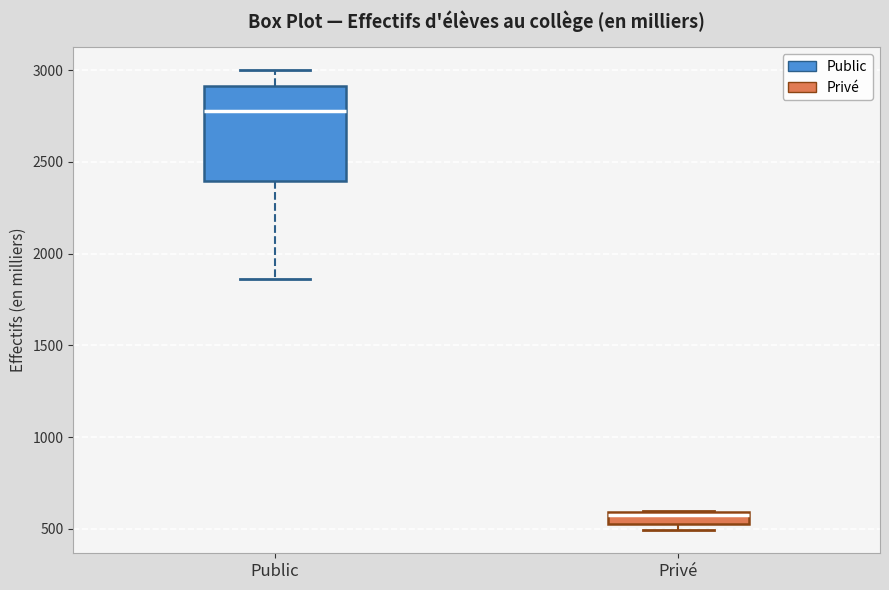

Which box has the lowest median line?

Privé